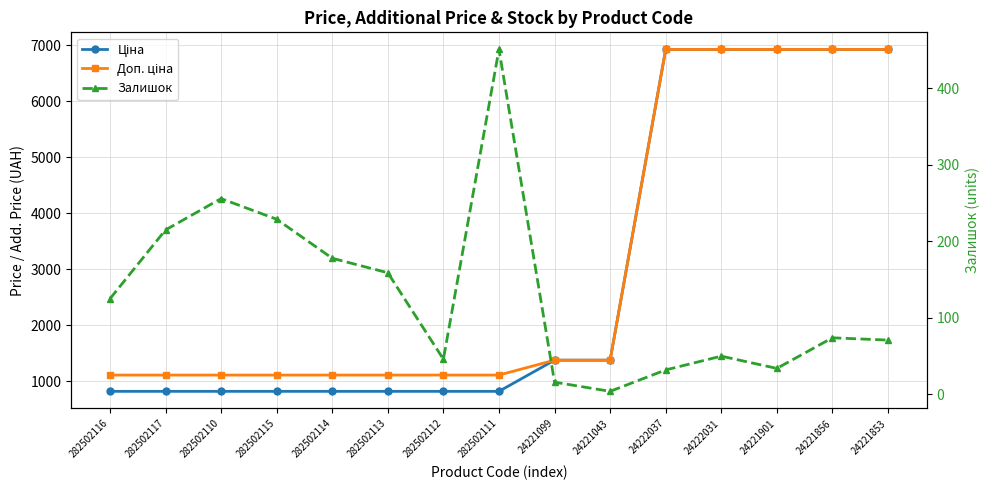

Reading left to right, list all the values displayed in this chart.

Ціна: 282502116=818.5	282502117=818.5	282502110=818.5	282502115=818.5	282502114=818.5	282502113=818.5	282502112=818.5	282502111=818.5	24221099=1375.4	24221043=1375.4	24222037=6925.7	24222031=6925.7	24221901=6925.7	24221856=6925.7	24221853=6925.7
Доп. ціна: 282502116=1109.2	282502117=1109.2	282502110=1109.2	282502115=1109.2	282502114=1109.2	282502113=1109.2	282502112=1109.2	282502111=1109.2	24221099=1375.0	24221043=1375.0	24222037=6925.7	24222031=6925.7	24221901=6925.7	24221856=6925.7	24221853=6925.7
Залишок: 282502116=125.0	282502117=215.0	282502110=256.0	282502115=229.0	282502114=178.0	282502113=159.0	282502112=46.0	282502111=451.0	24221099=16.0	24221043=4.0	24222037=32.0	24222031=50.0	24221901=34.0	24221856=74.0	24221853=71.0